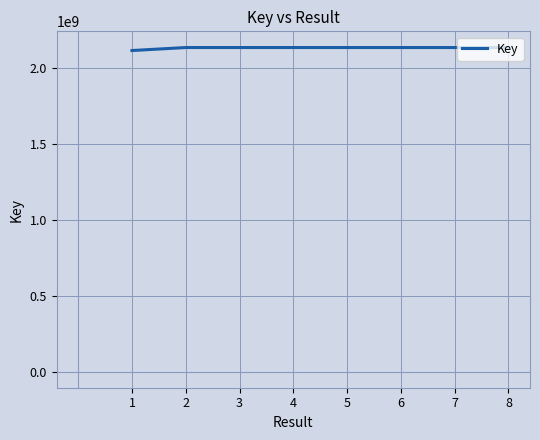

The value at 7 is 2137676067. True or false?

True